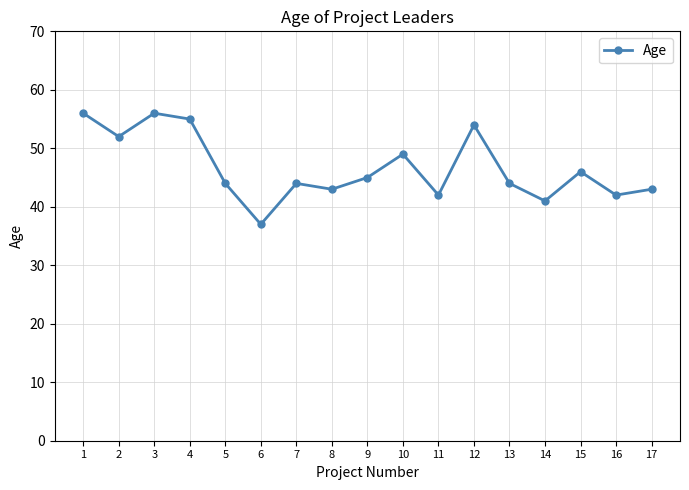

What is the smallest value displayed?

37